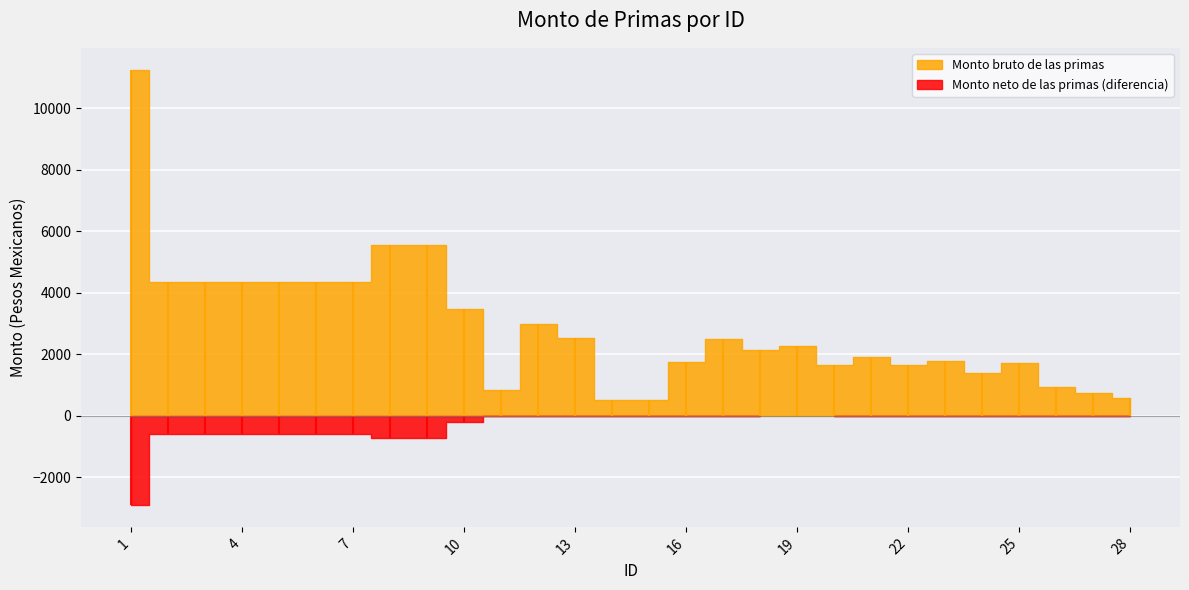

What is the value of the Monto bruto de las primas point at the 9th from the left?

5562.8